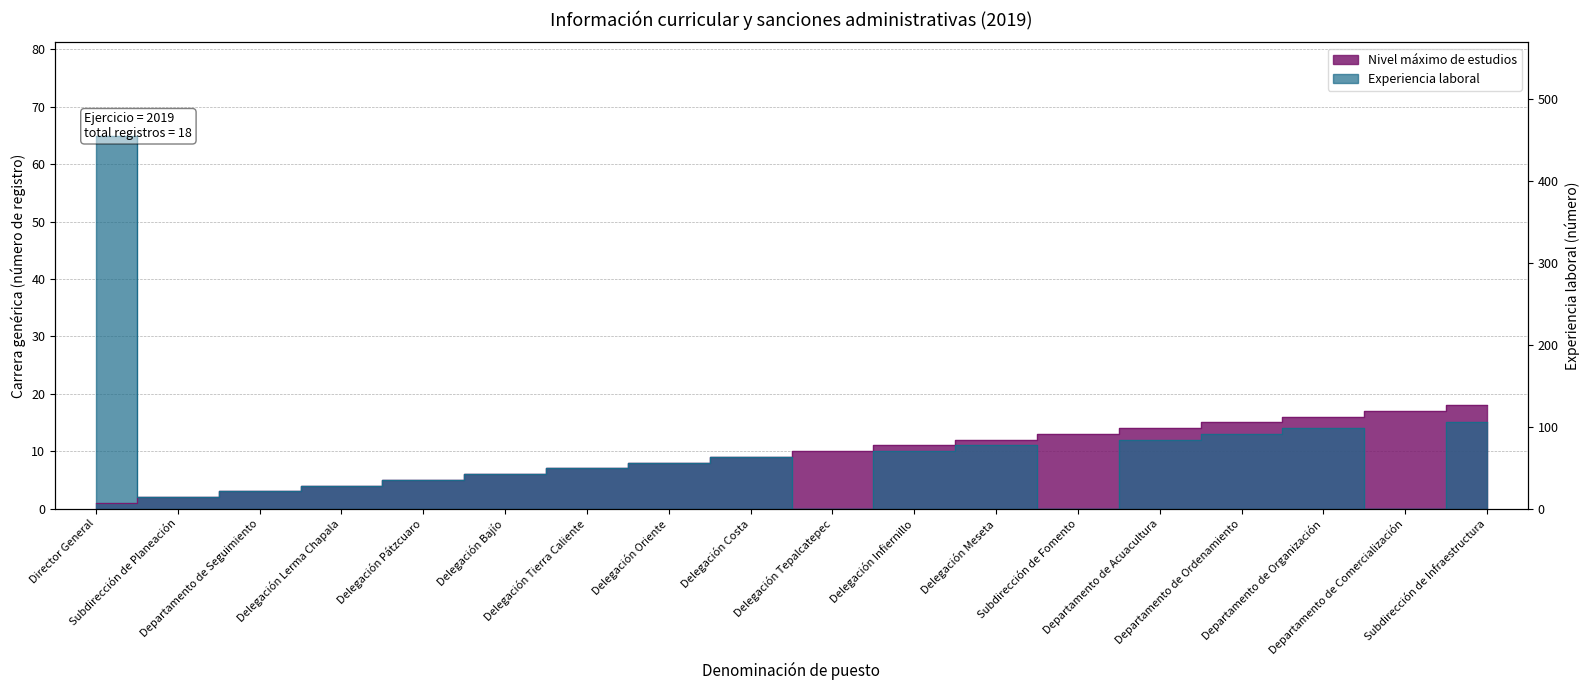

How many data points in Experiencia laboral are above 8?

8